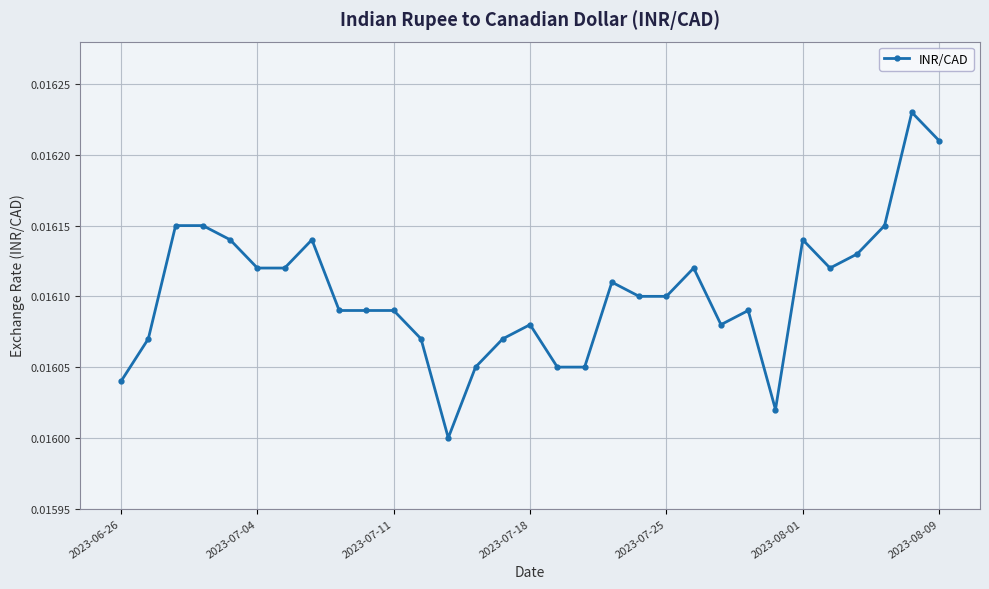

True or false: the data has more than 2 interior local peaks.

True